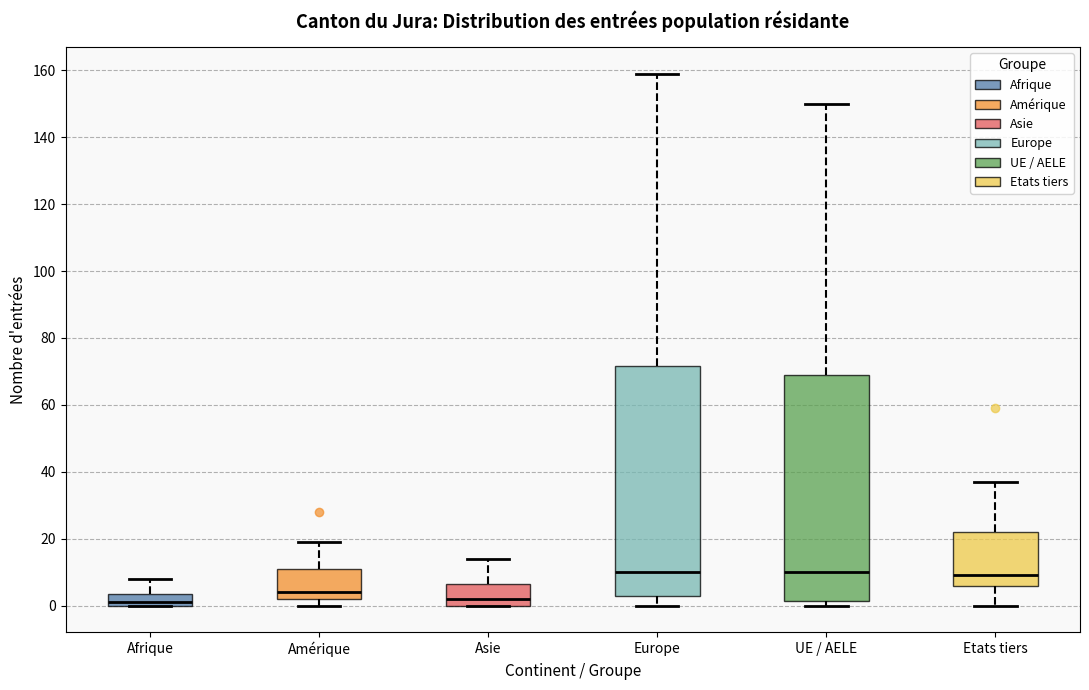

Reading left to right, read every box against the y-axis: the position of its median line, the range the box covers, and the ends of its whiskers. The values are not printed on the chart, so give them approximately, as read against the axis.

Afrique: median 2, box 0 to 4, whiskers 0 to 8
Amérique: median 4, box 2 to 12, whiskers 0 to 20
Asie: median 2, box 0 to 6, whiskers 0 to 14
Europe: median 10, box 4 to 72, whiskers 0 to 160
UE / AELE: median 10, box 2 to 70, whiskers 0 to 150
Etats tiers: median 10, box 6 to 22, whiskers 0 to 38